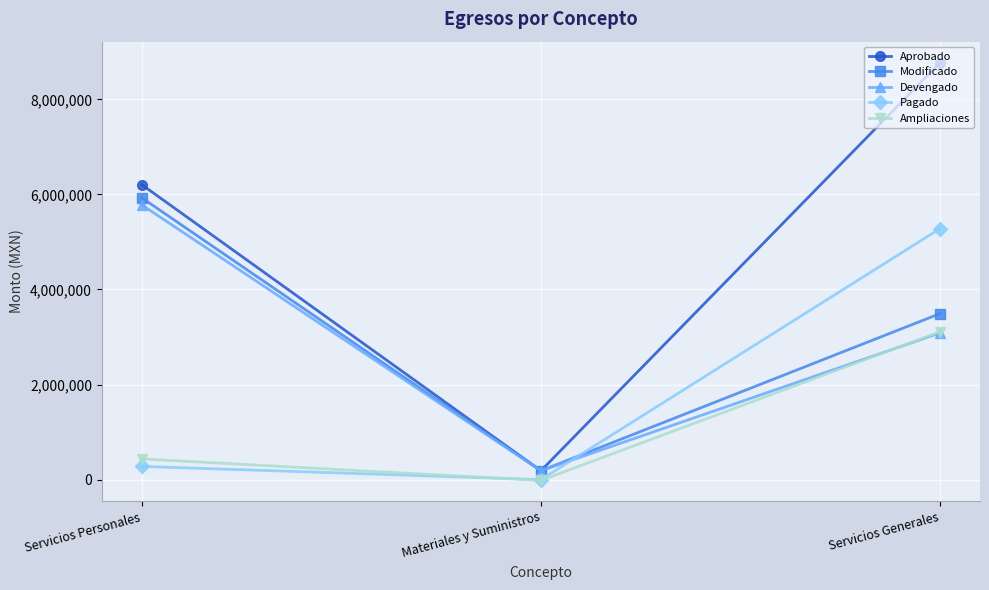

Where does the Aprobado series first go above 6206324?

Servicios Personales